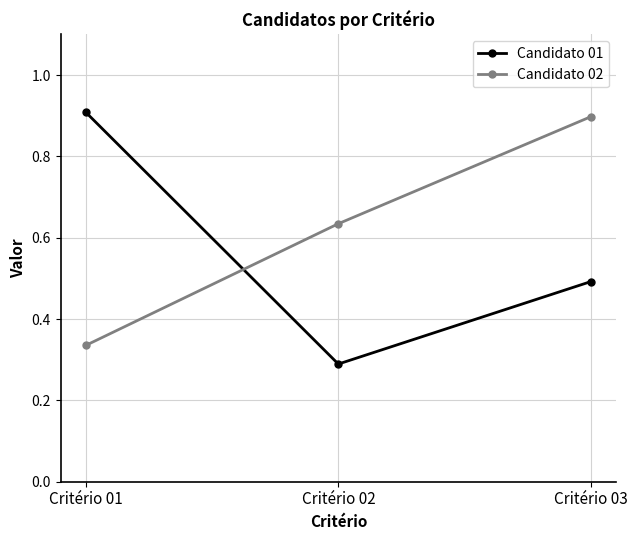

What is the total value across all series at Critério 02?

0.9